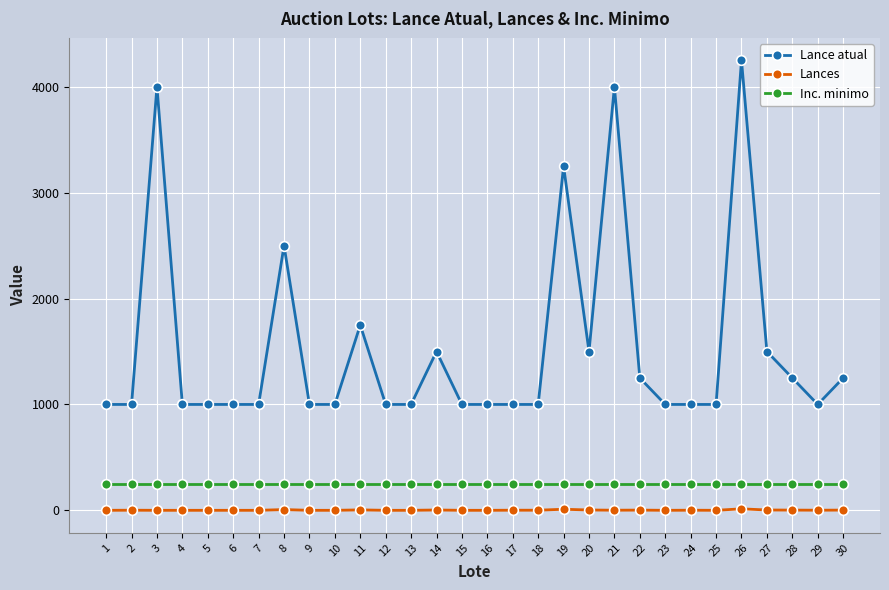

What is the sum of all Inc. minimo values?

7500